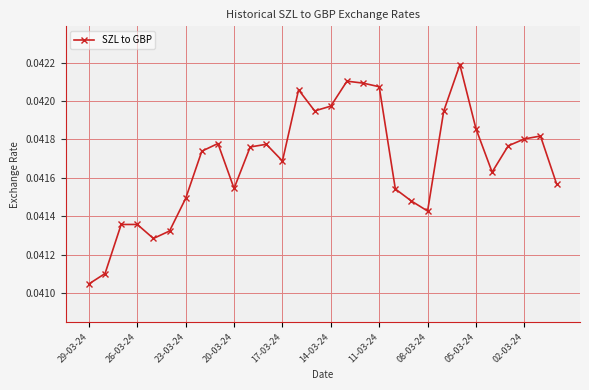

Count the number of data series in this chart.

1